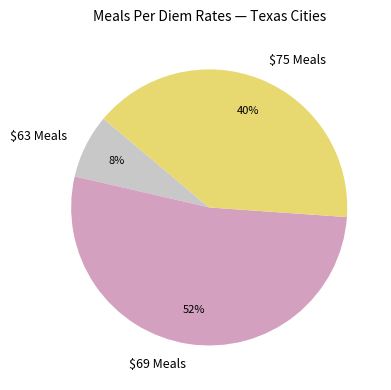

How many slices are in this pie chart?

3